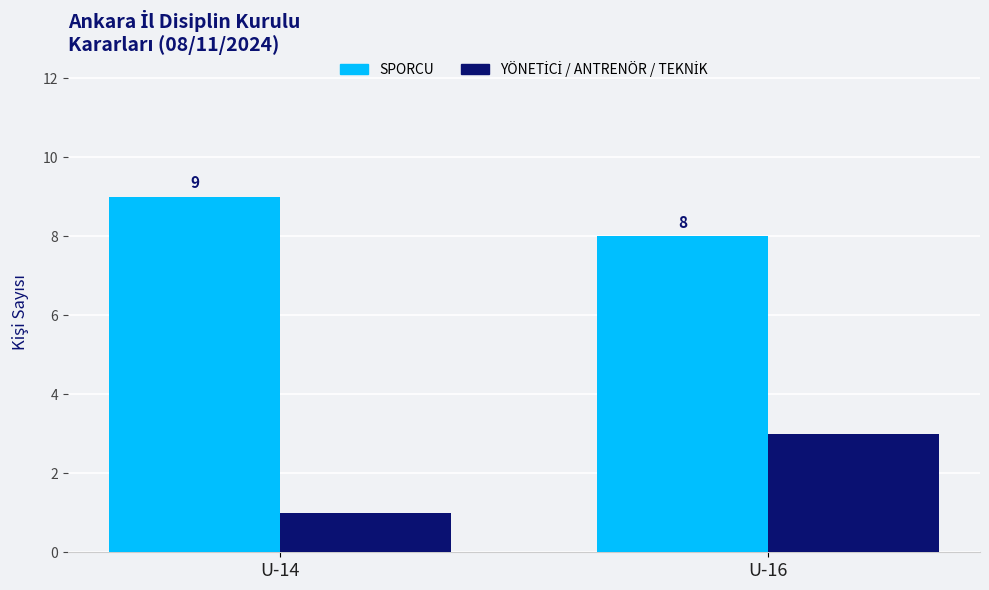

Which series has the largest total across all categories?

SPORCU